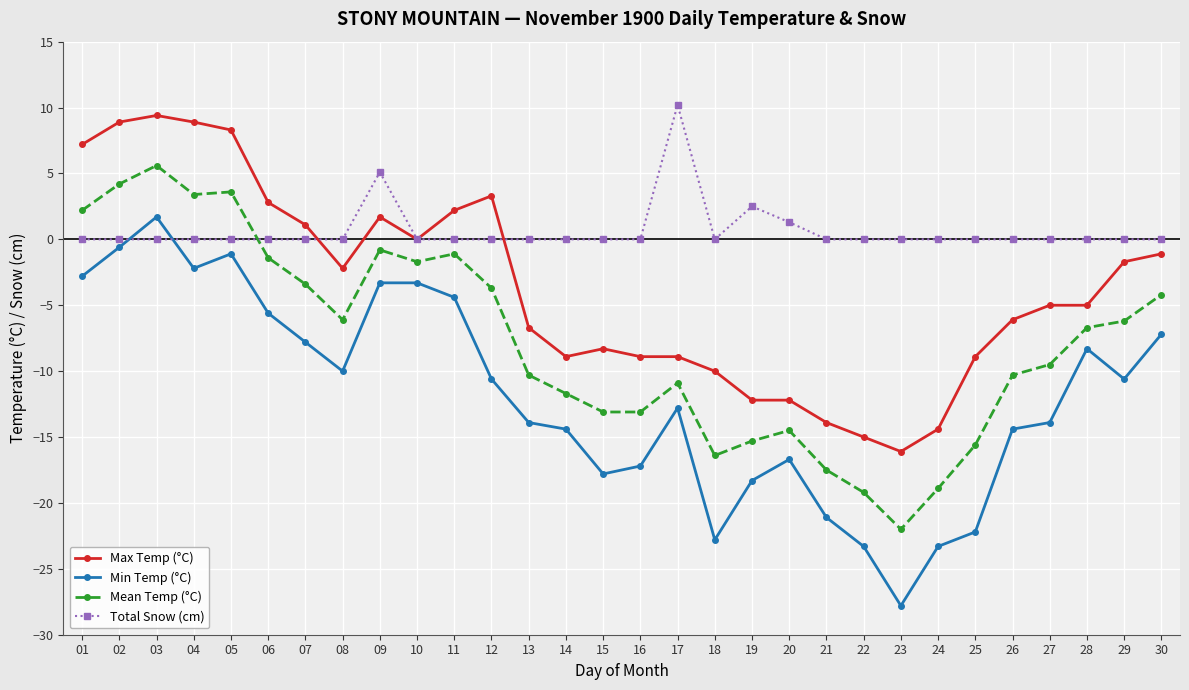

The value of Max Temp (°C) at 15 is -8.3. True or false?

True